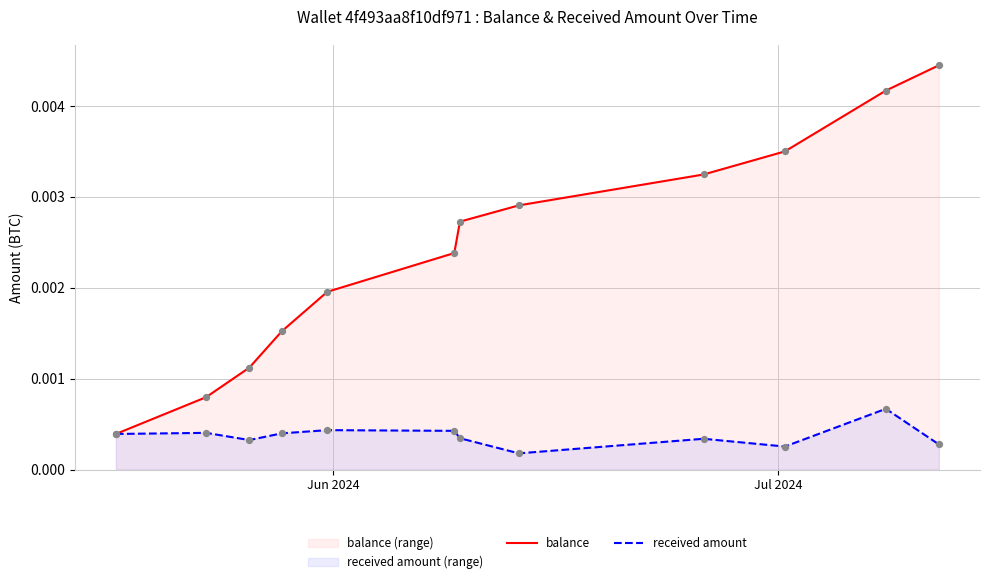

Which series has the largest total across all categories?

balance